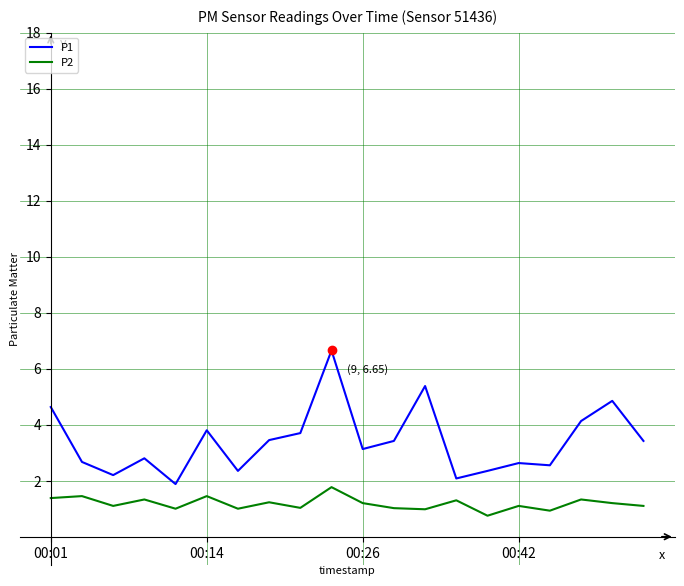

How many categories are shown in the chart?

20